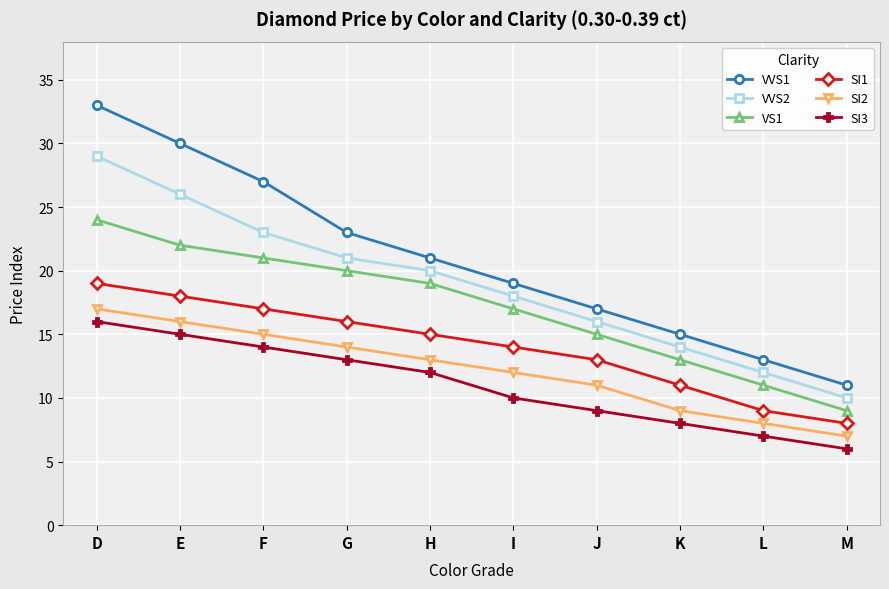

True or false: VS1 and SI2 intersect in this chart.

False